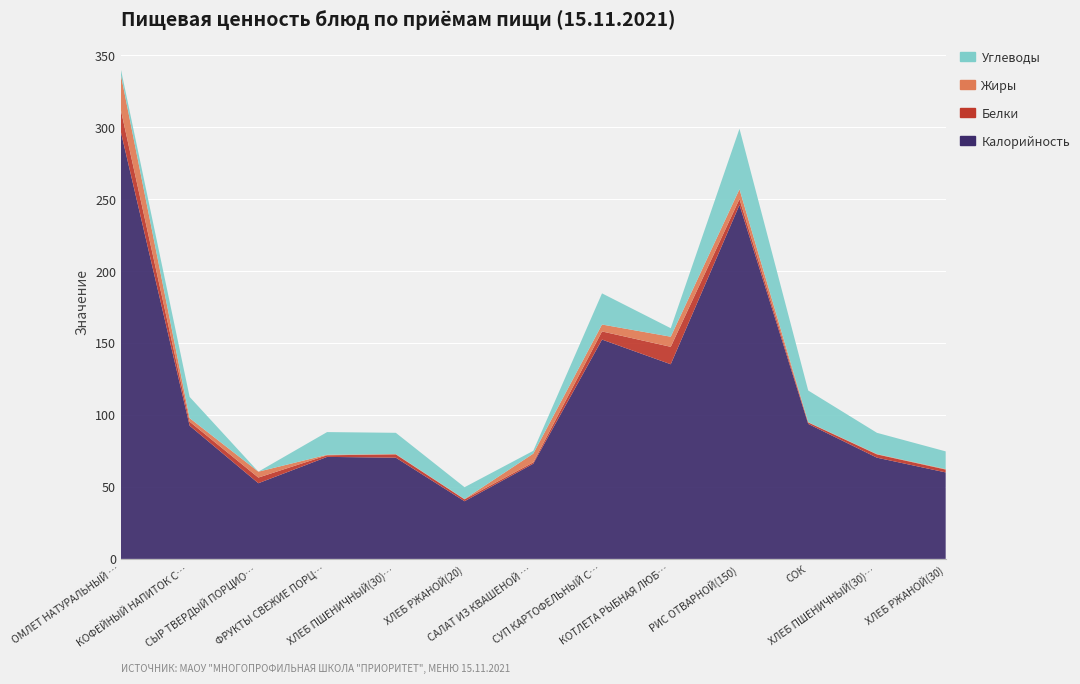

Reading left to right, extract all data points from this chart.

Калорийность: 296.5	92.5	52.6	70.9	70.3	40.1	66.1	152.4	135.2	245.9	93.8	70.3	60.1
Белки: 15.2	2.8	3.9	1.1	2.3	1.3	1.0	5.7	12.1	4.0	1.0	2.3	2.0
Жиры: 24.4	2.5	4.1	0.4	0.2	0.2	6.0	4.8	7.0	6.9	0.2	0.2	0.3
Углеводы: 3.9	14.7	0.0	15.8	14.8	8.2	1.9	21.6	5.9	42.0	22.0	14.8	12.3